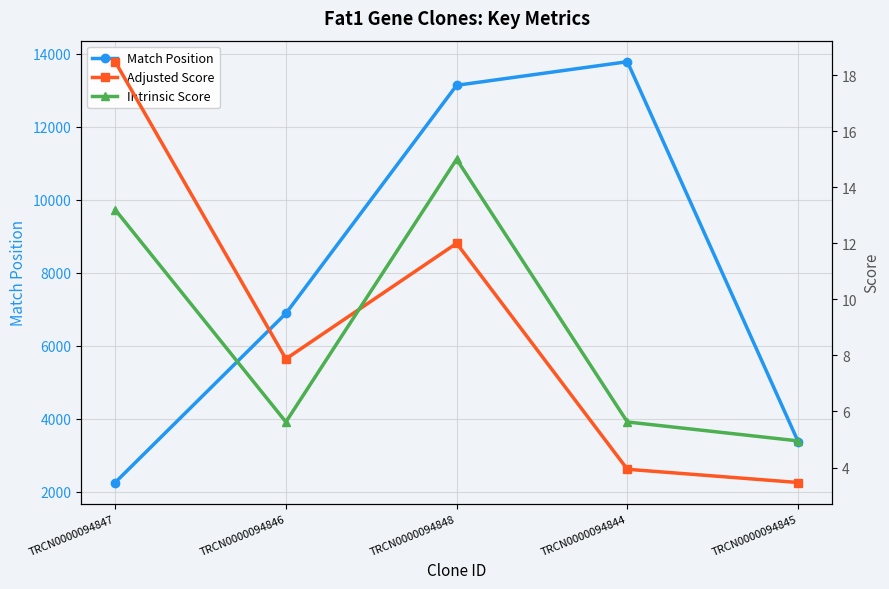

The Match Position series shows 13136.0 at TRCN0000094848. True or false?

True